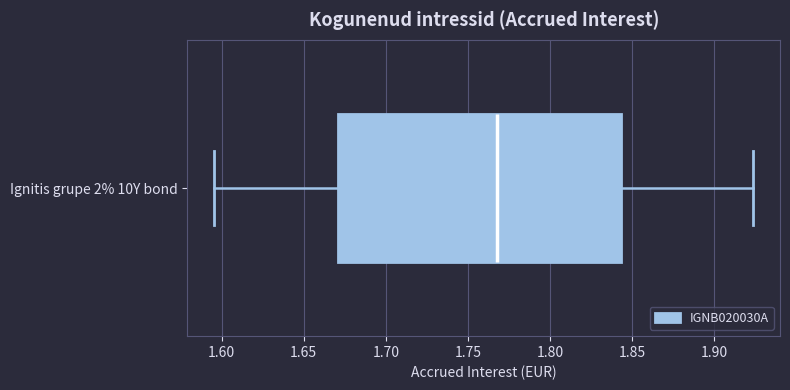

Where does the median line of the box for Ignitis grupe 2% 10Y bond sit on the x-axis? The values are not printed on the chart, so give them approximately, as read against the axis.

1.770